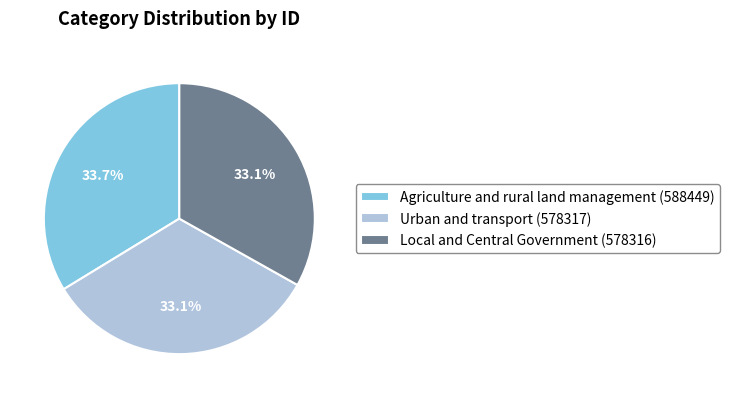

Which category has the biggest portion of the pie?

Agriculture and rural land management